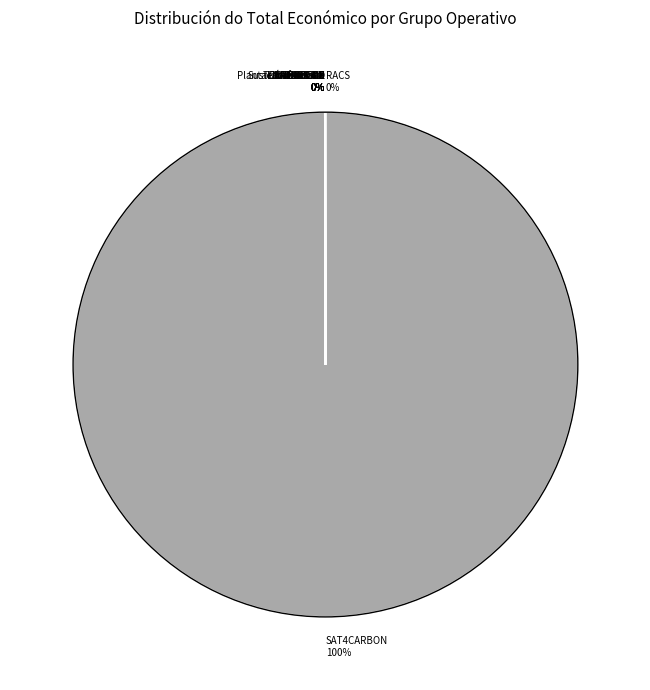

To the nearest percent, what is the difference between the largest and smallest slice percentages?

100%